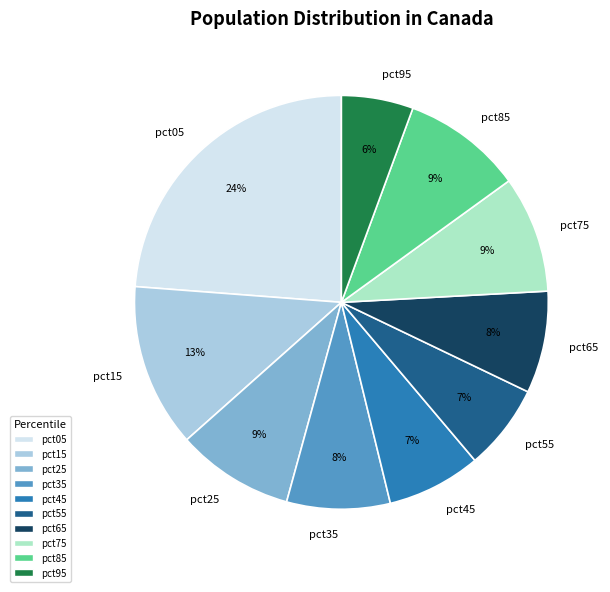

How many slices are in this pie chart?

10